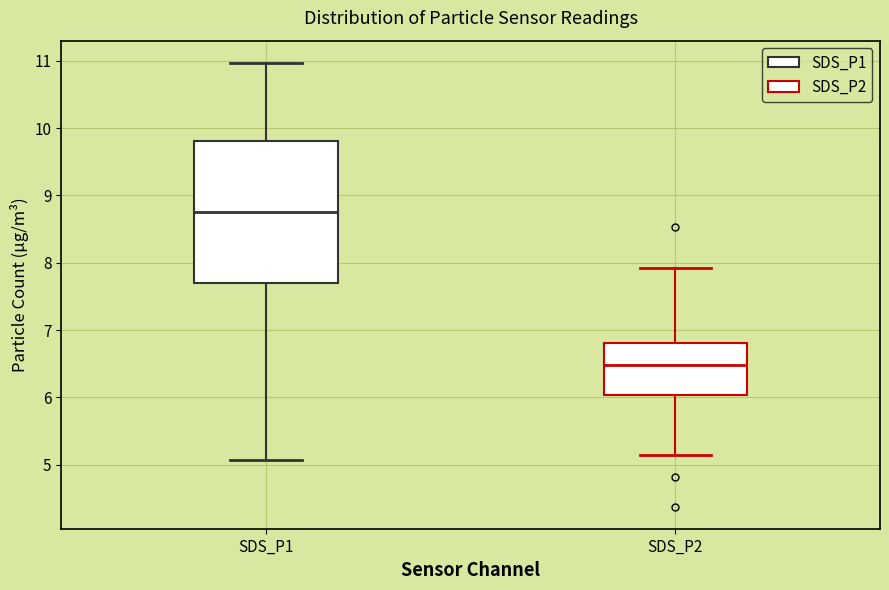

Which box has the highest median line?

SDS_P1